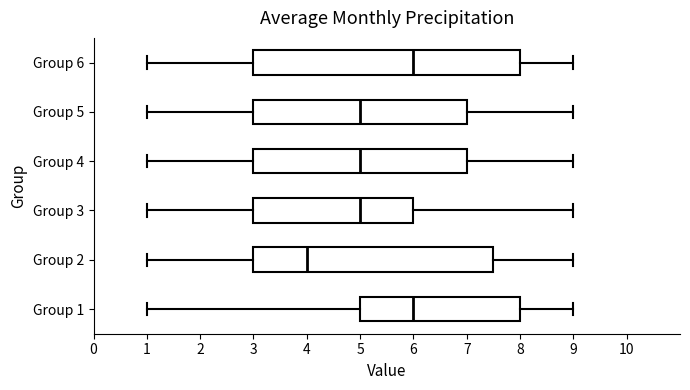

Where does the right whisker of the box for Group 4 end on the x-axis? The values are not printed on the chart, so give them approximately, as read against the axis.

9.0